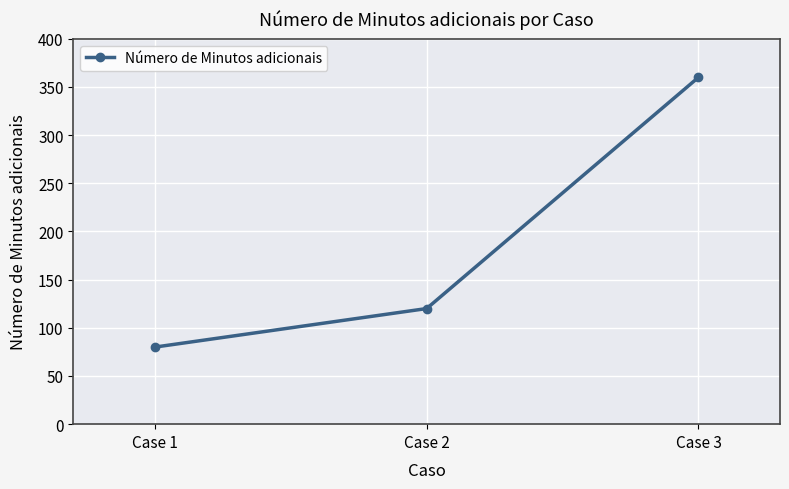

How many categories are shown in the chart?

3